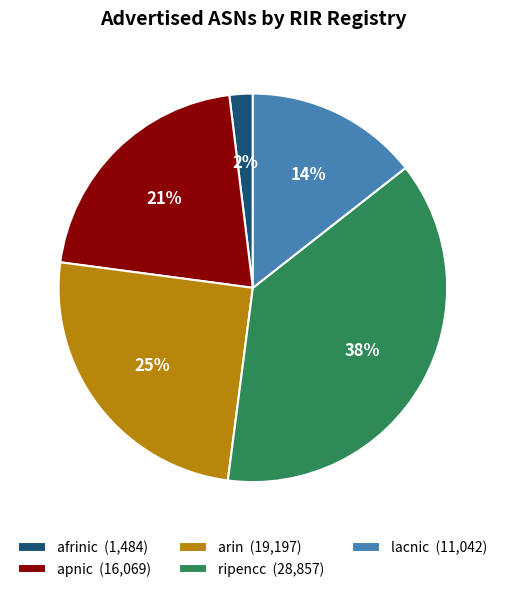

What percentage is the afrinic slice, to the nearest percent?

2%